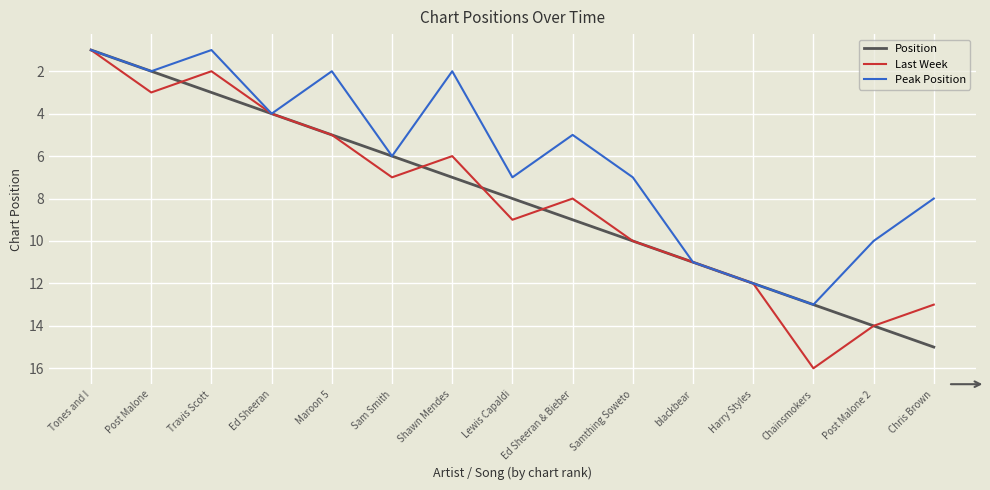

What is the total value across all series at Samthing Soweto?

27